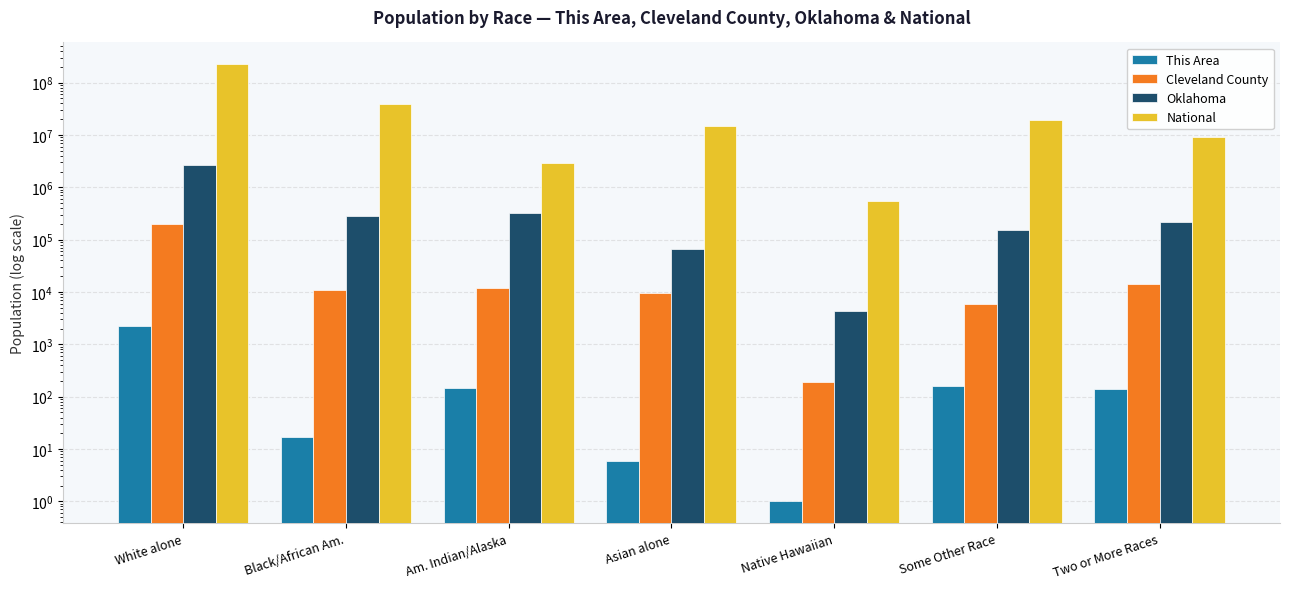

What is the difference between the National values at Am. Indian/Alaska and Asian alone?

11742004